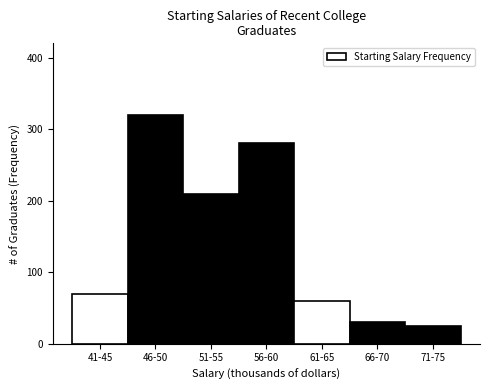

Reading right to left, what are all the values shown in this chart?

71-75=25	66-70=30	61-65=60	56-60=280	51-55=210	46-50=320	41-45=70